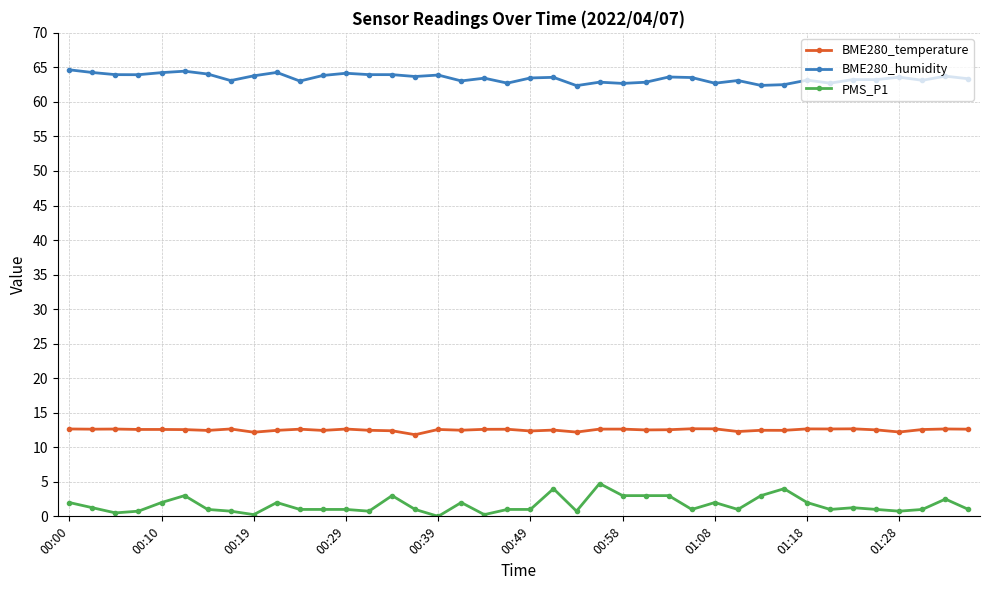

What is the value of the PMS_P1 point at the 24th from the left?

4.8